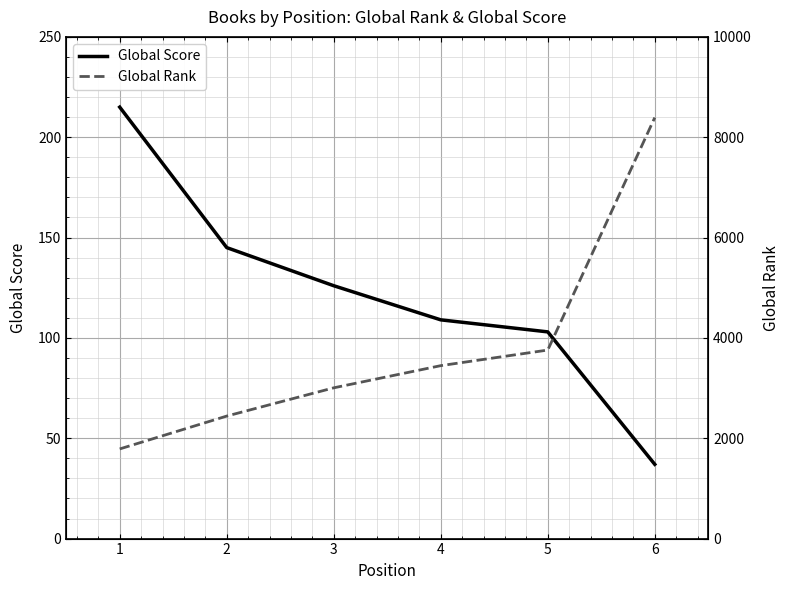

List the series in order of their overall mean, highest first.

Global Rank, Global Score